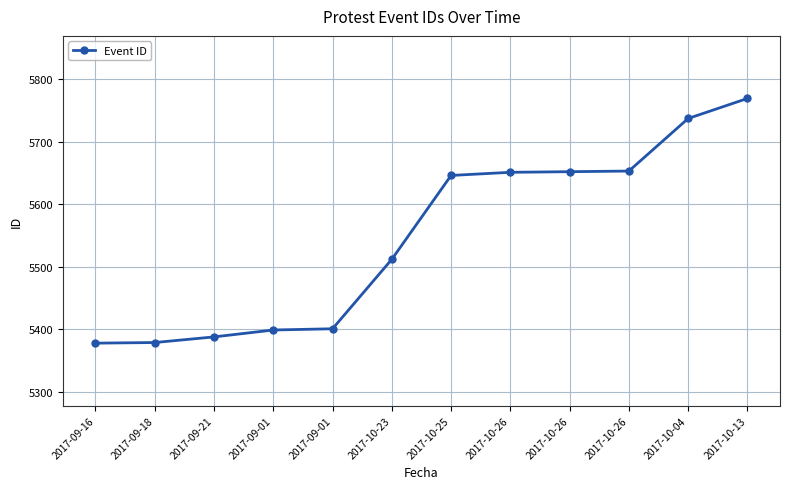

What is the change in value from 2017-10-23 to 2017-10-26?

+140